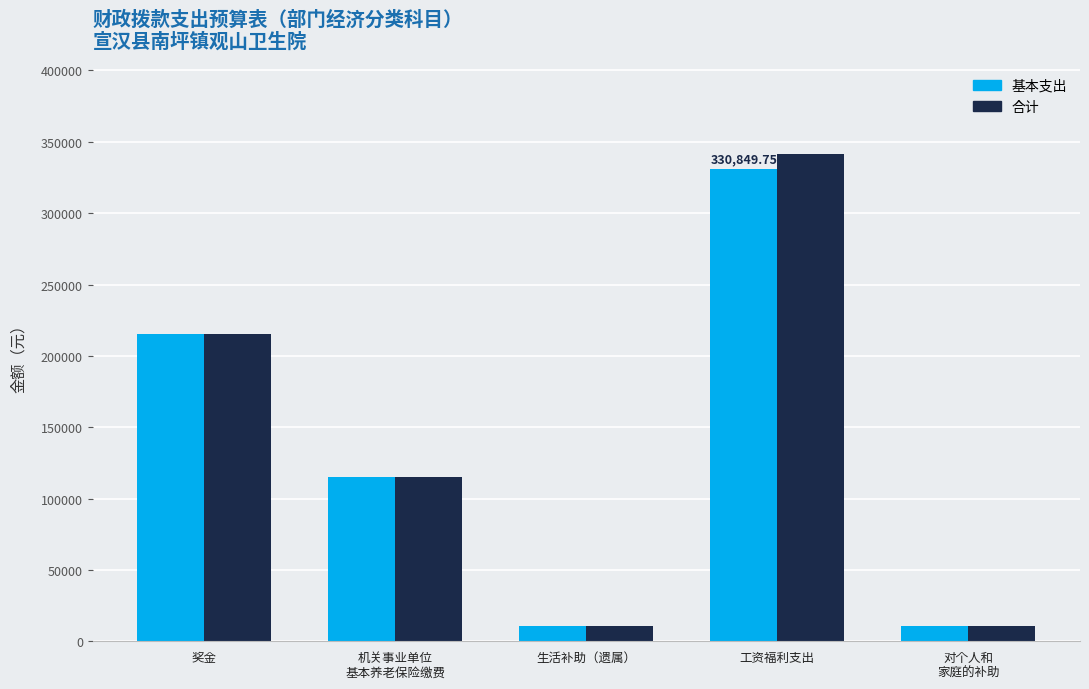

The value of 基本支出 at 机关事业单位
基本养老保险缴费 is 179745.7. True or false?

False